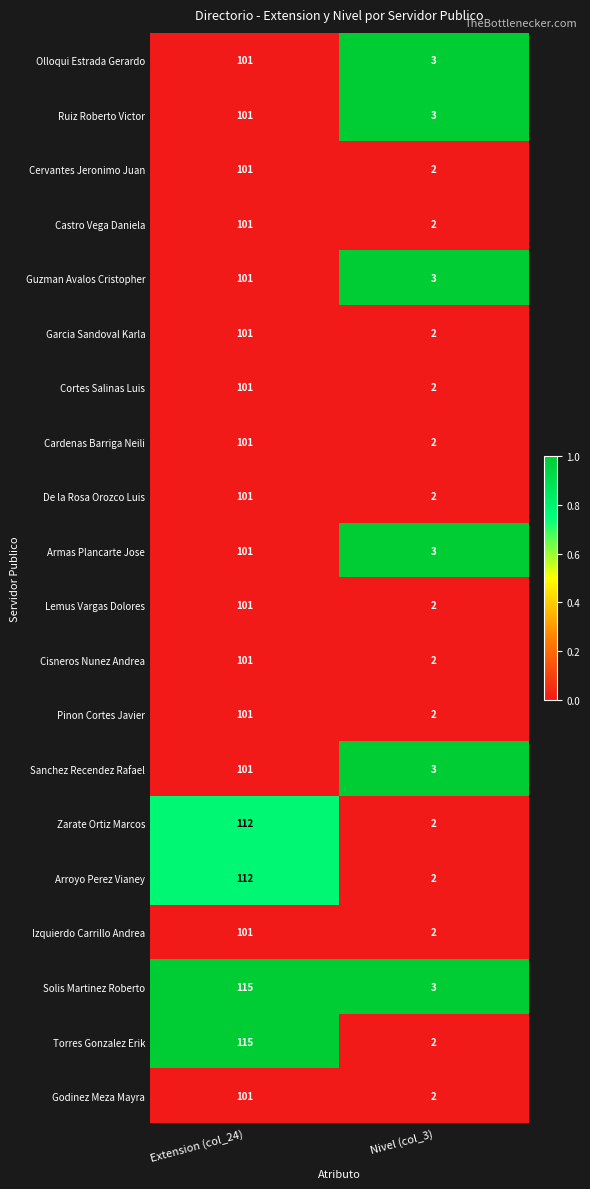

What is the average value of the Cardenas Barriga Neili series?

52